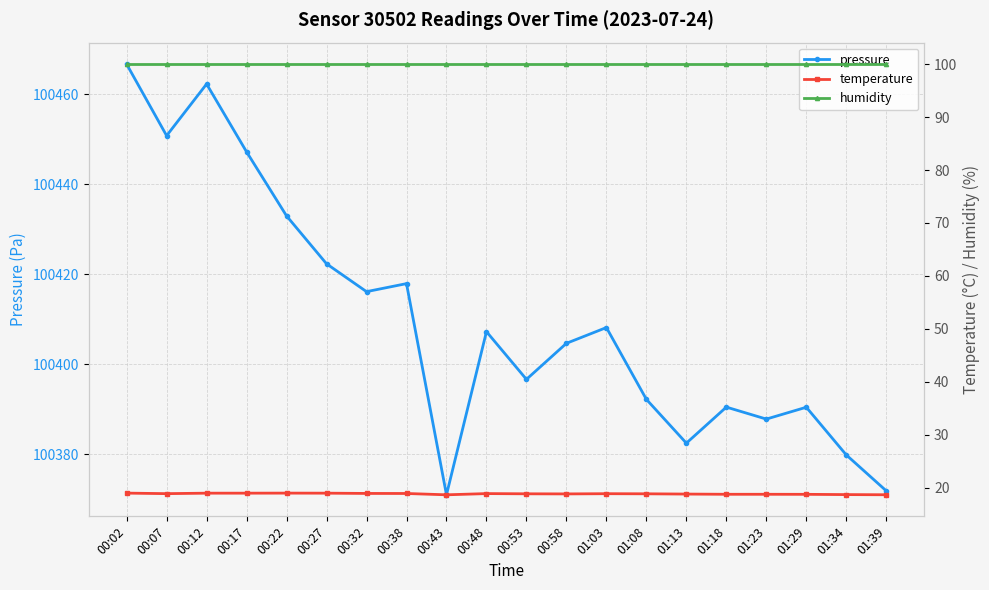

What are all the series names shown in the legend?

pressure, temperature, humidity